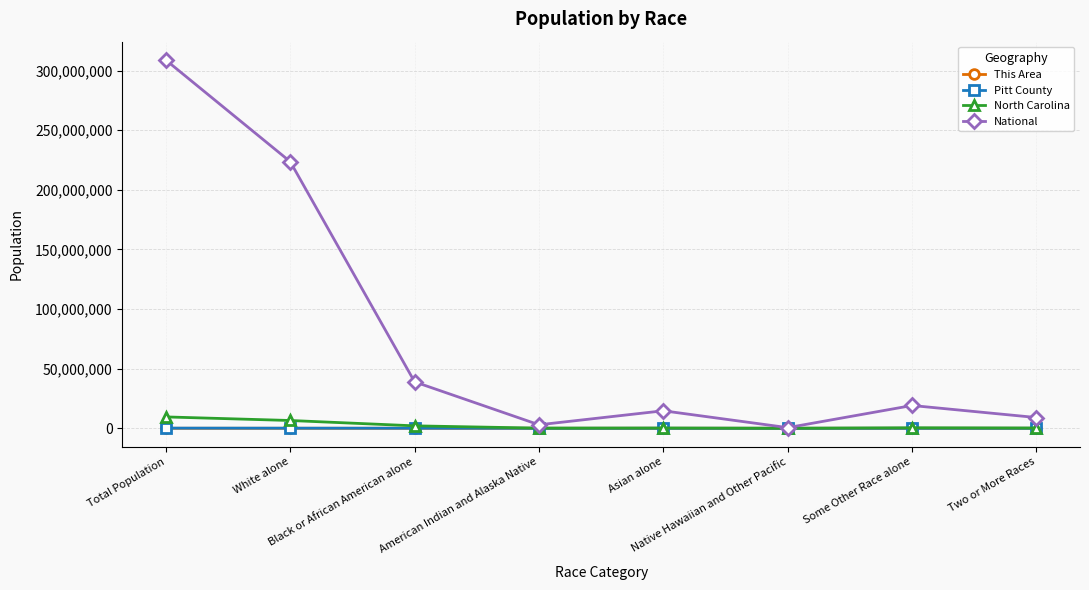

Which series has the largest range (max minus min)?

National